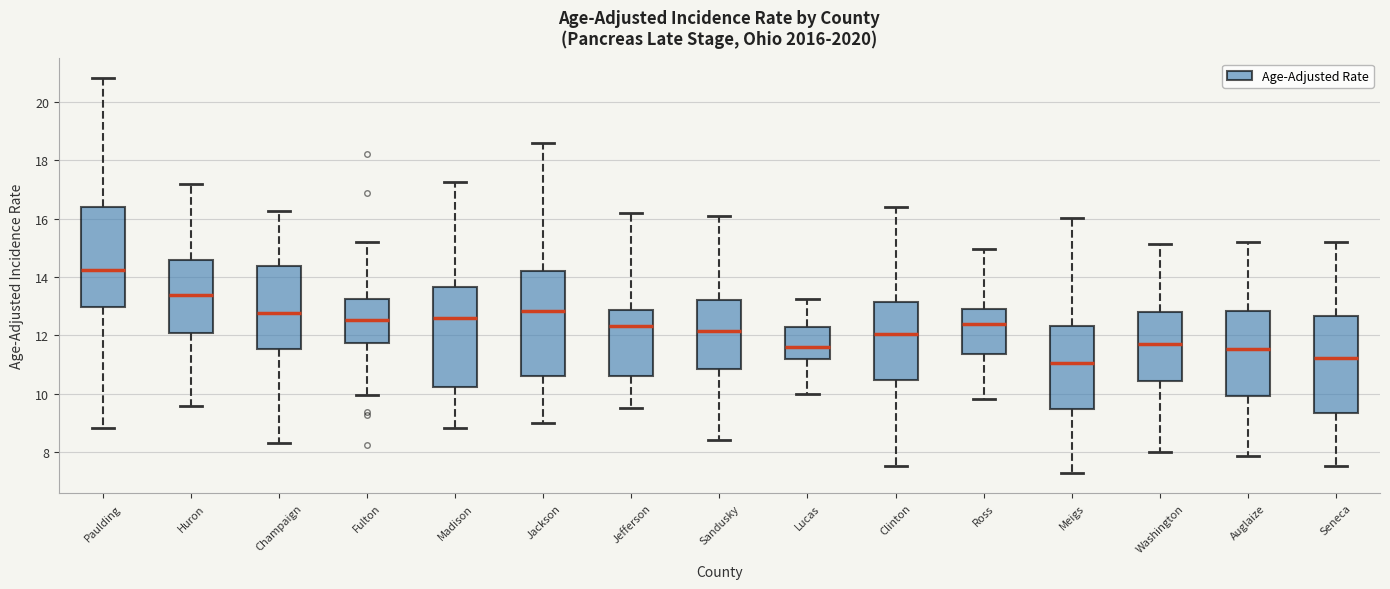

Which box has the highest median line?

Paulding